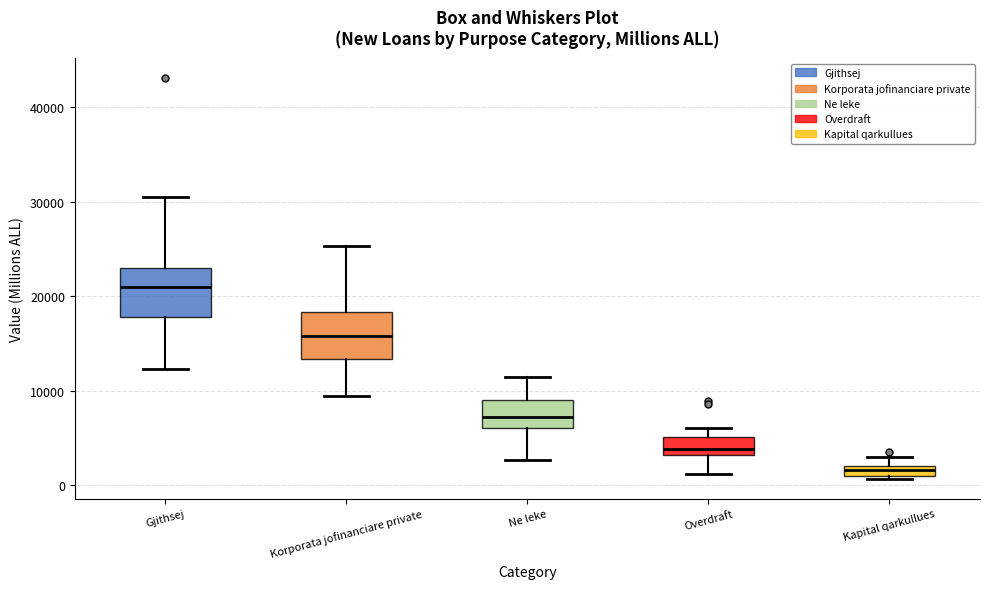

Where is the upper edge of the box for Gjithsej on the y-axis? The values are not printed on the chart, so give them approximately, as read against the axis.

23000